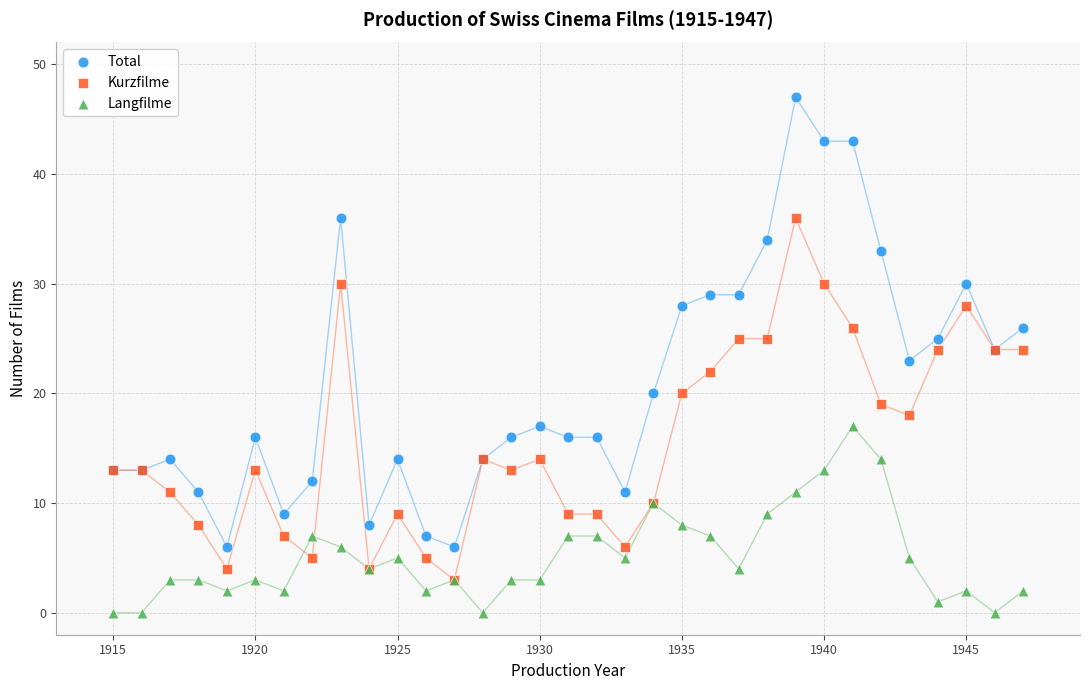

What are all the series names shown in the legend?

Total, Kurzfilme, Langfilme